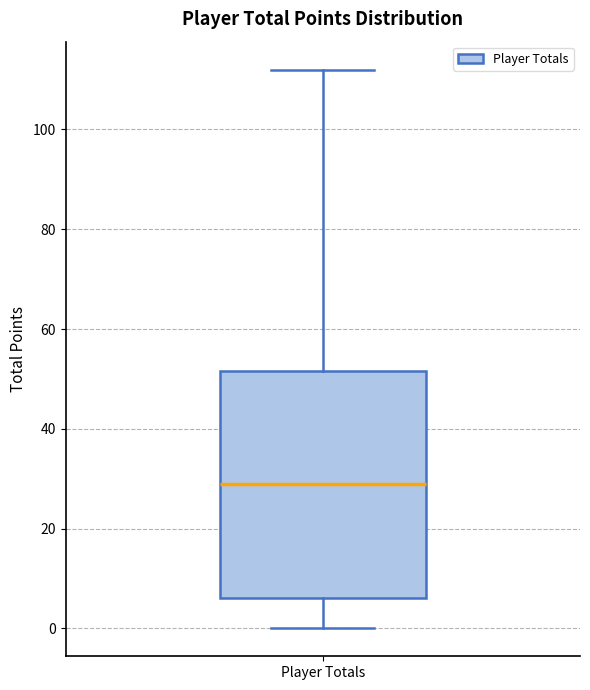

Where does the lower whisker of the box for Player Totals end on the y-axis? The values are not printed on the chart, so give them approximately, as read against the axis.

0